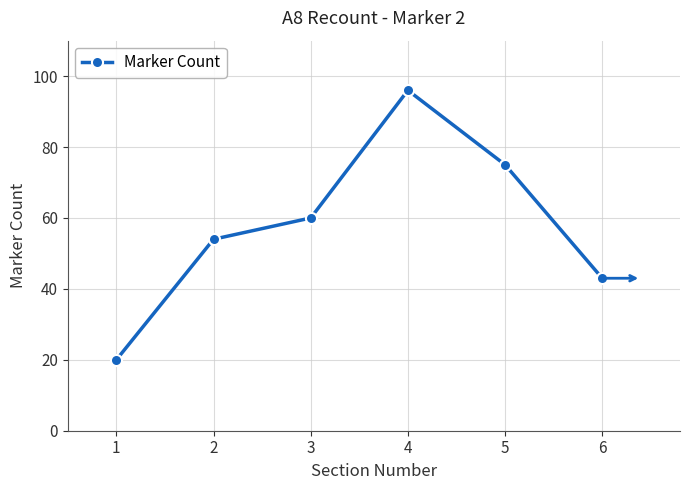

Is this an area chart (filled region under the line)?

No